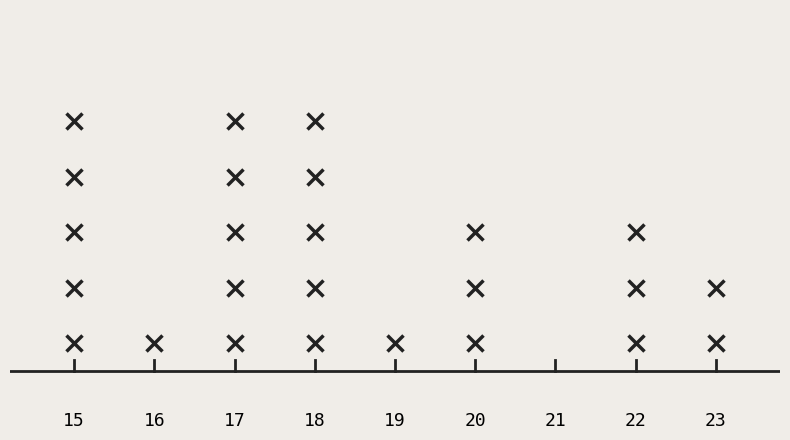

What is the difference between the second highest and second lowest values?

4